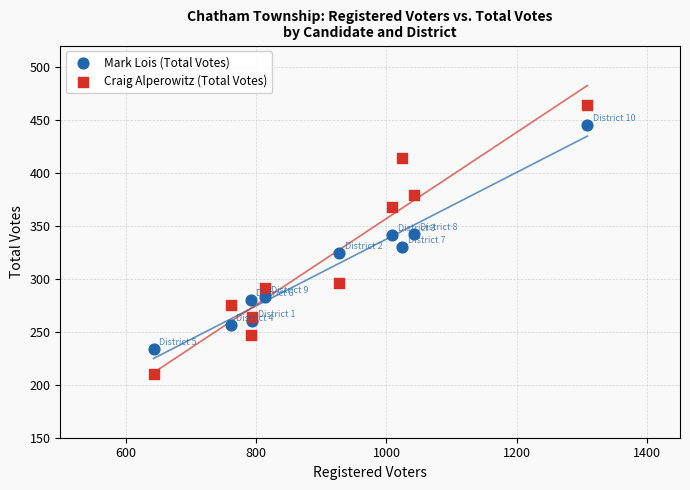

What are all the series names shown in the legend?

Mark Lois (Total Votes), Craig Alperowitz (Total Votes)